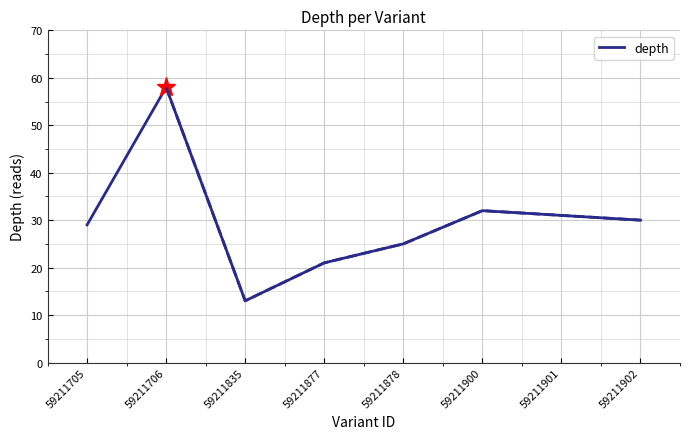

Reading left to right, transcribe all the data shown in this chart.

29	58	13	21	25	32	31	30